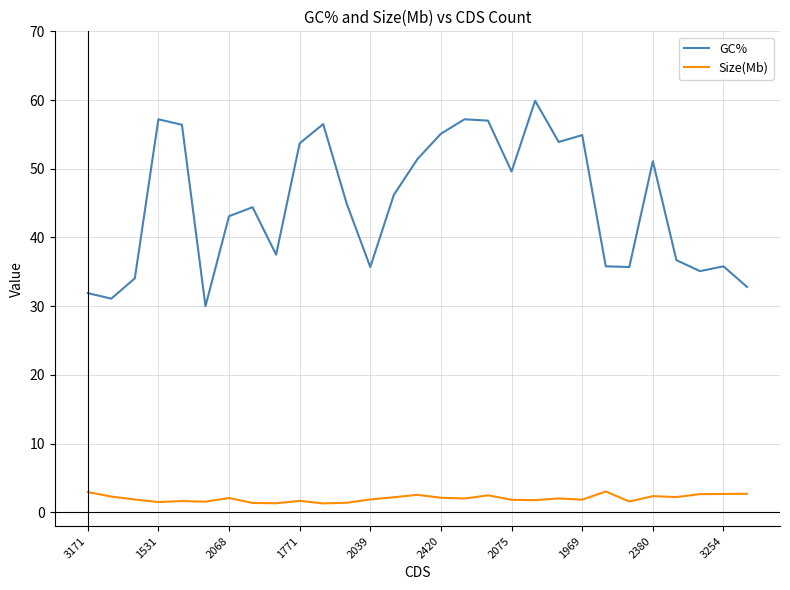

Which series has the widest spread of values?

GC%